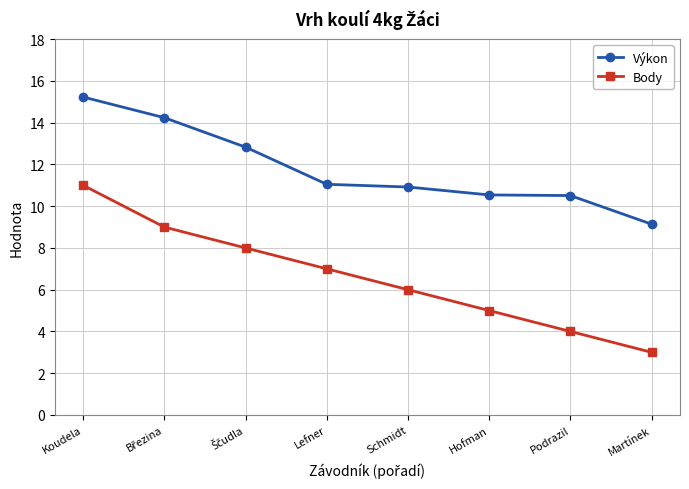

Is the value of Výkon at Hofman greater than the value of Body at Schmidt?

Yes